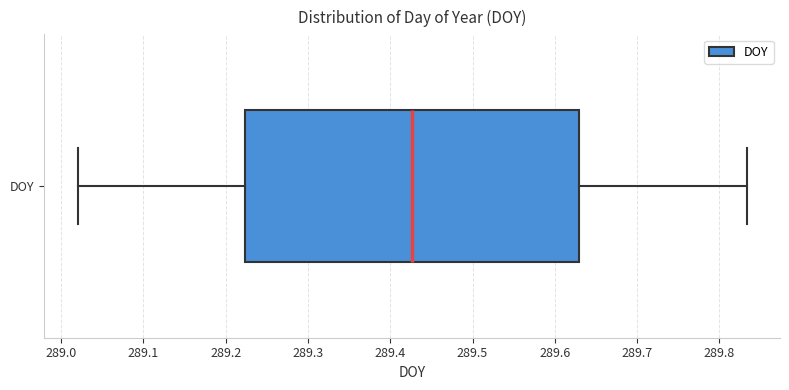

Where does the left whisker of the box for DOY end on the x-axis? The values are not printed on the chart, so give them approximately, as read against the axis.

289.02